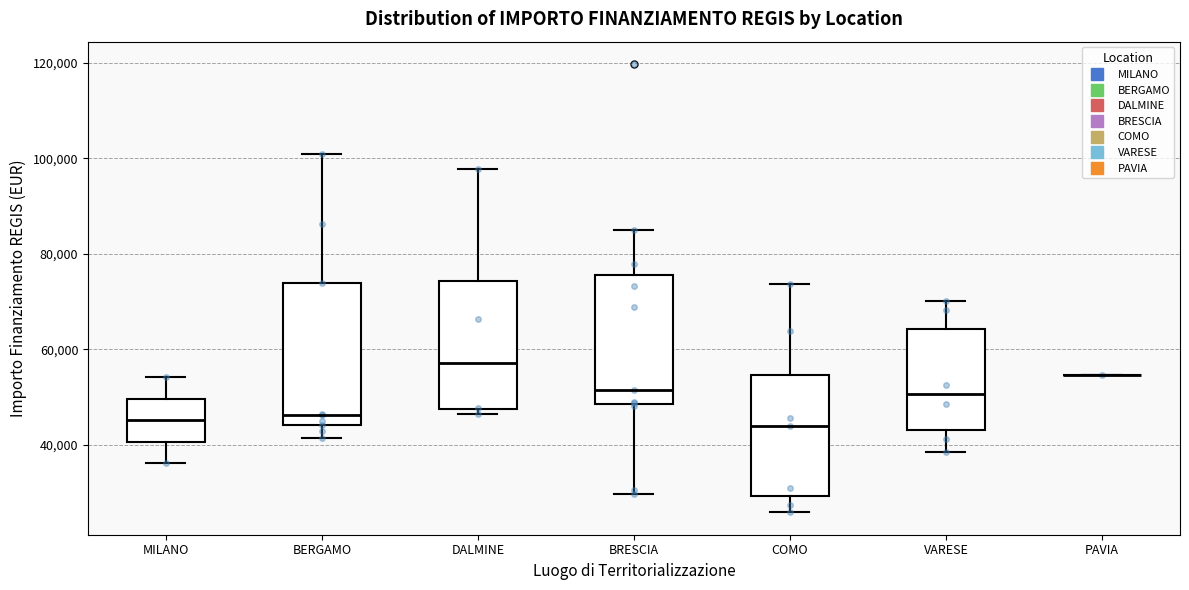

Comparing the boxes themselves (not the whiskers), which one is the tallest?

BERGAMO